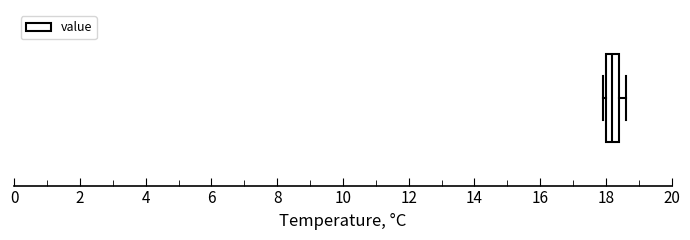

Where does the median line of the box sit on the x-axis? The values are not printed on the chart, so give them approximately, as read against the axis.

18.2